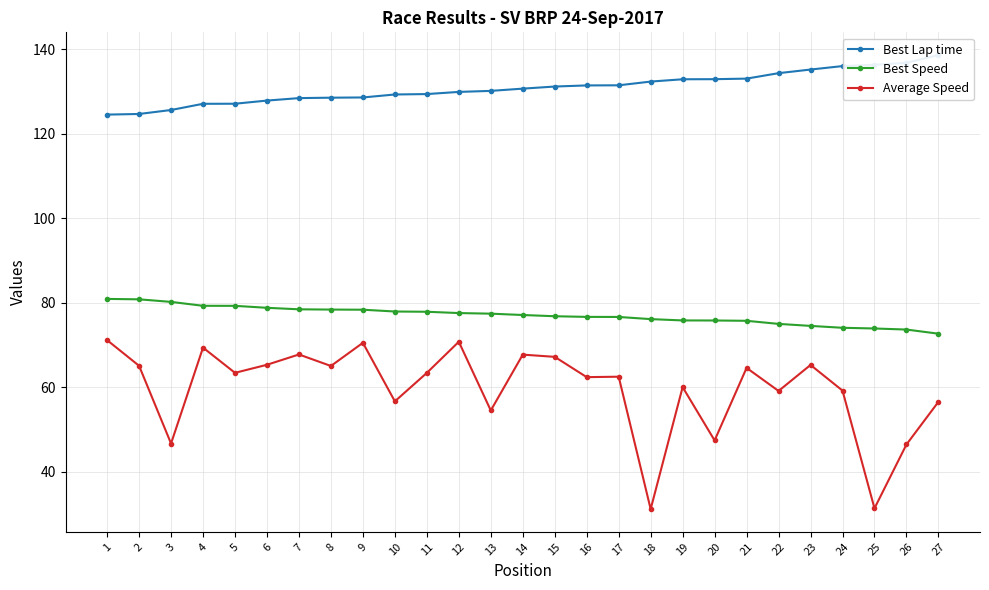

Count the number of categories in the chart.

27